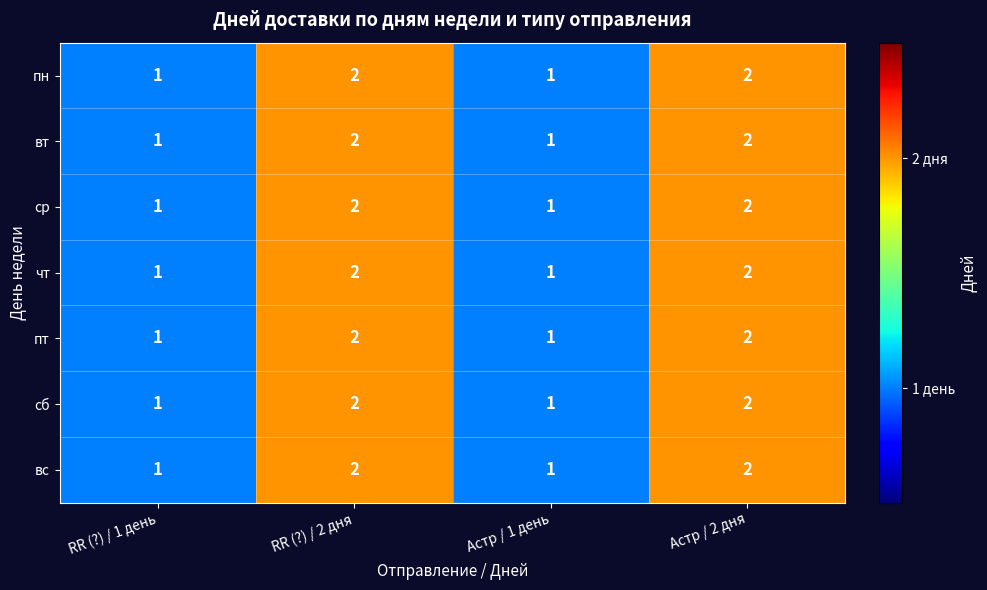

Is it true that пт equals 1 at Астр / 1 день?

True